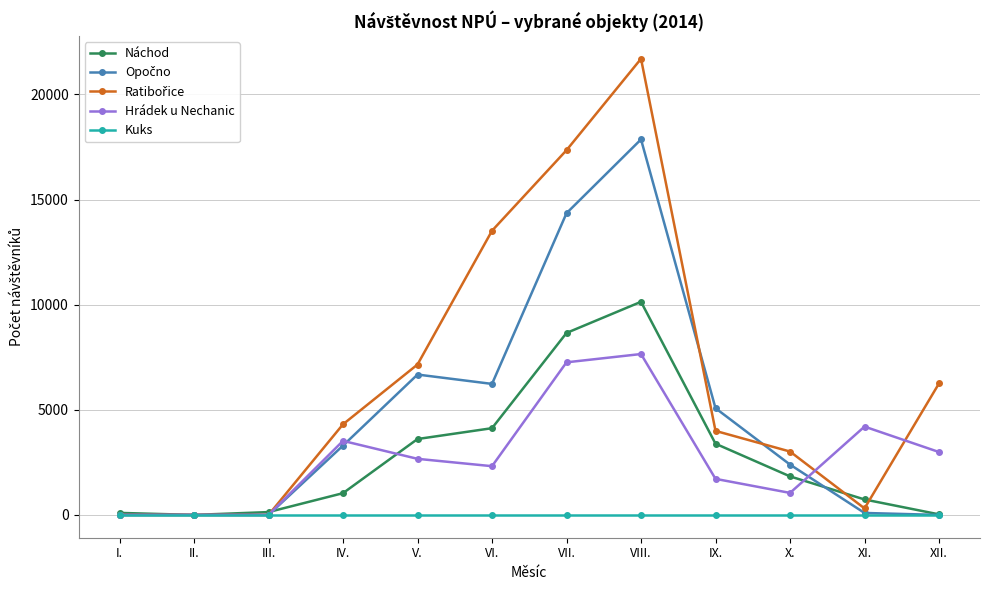

What is the maximum value shown in the chart?

21699